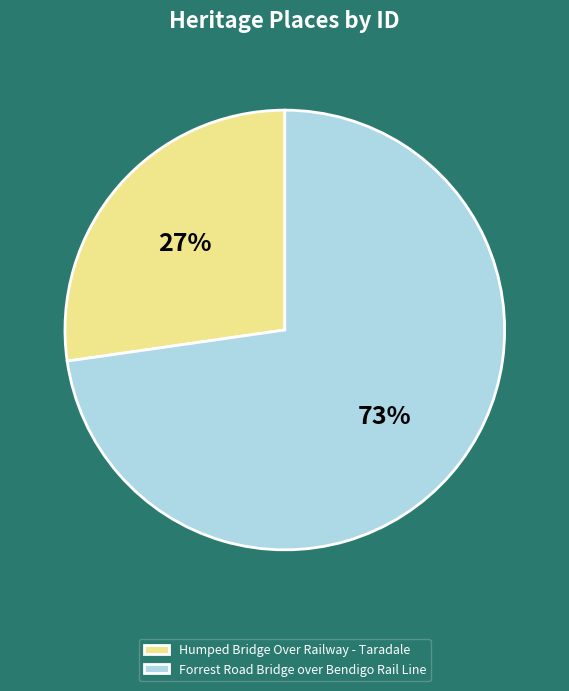

Do Forrest Road Bridge over Bendigo Rail Line and Humped Bridge Over Railway - Taradale together represent more than half of the pie?

Yes